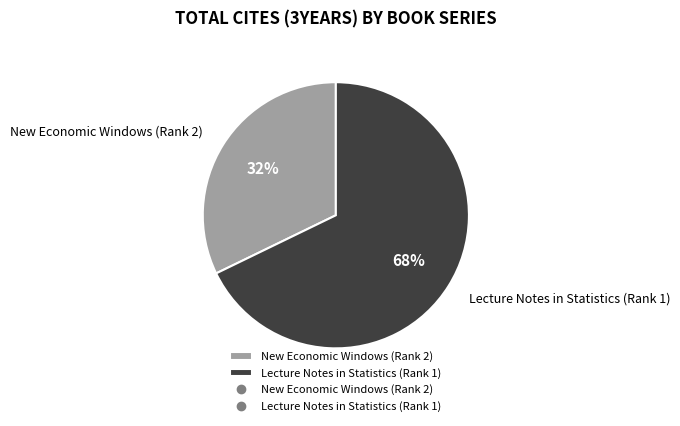

To the nearest percent, what is the combined percentage of Lecture Notes in Statistics (Rank 1) and New Economic Windows (Rank 2)?

100%